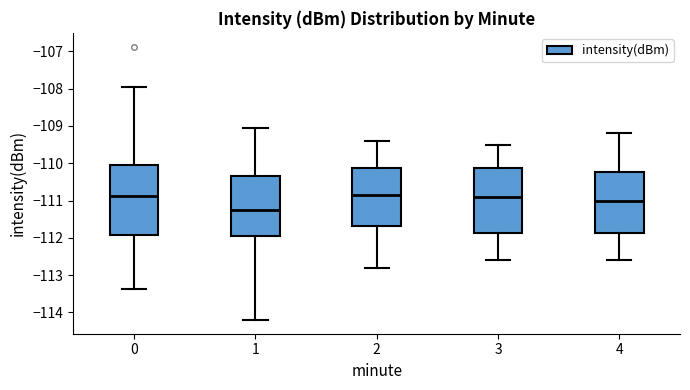

Which box is the tallest, from its lower edge to its upper edge?

0